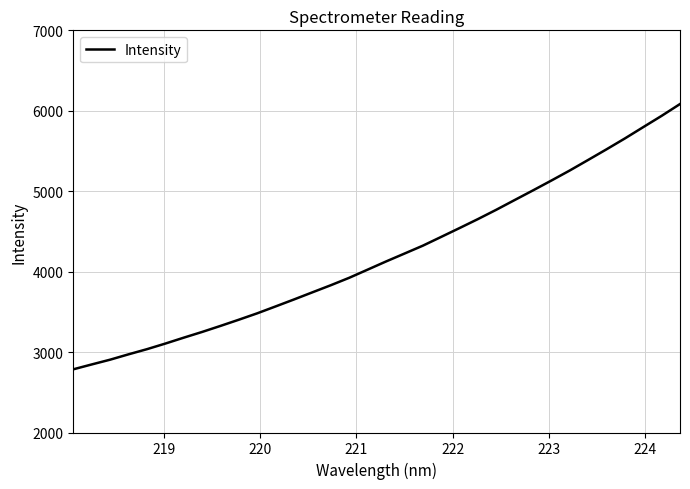

What is the greatest value displayed?

6083.7